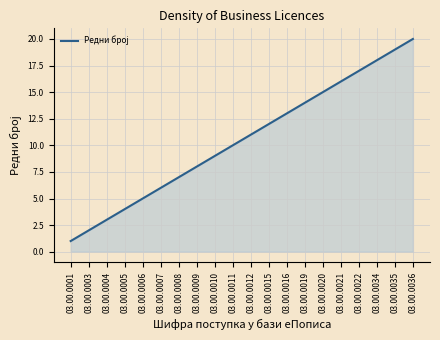

True or false: the data shows 11 at 03.00.0012.

True